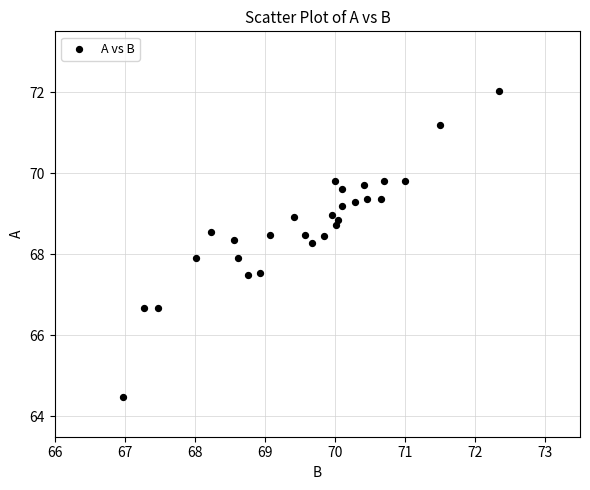

What is the range of Y values (max minus min)?

7.6